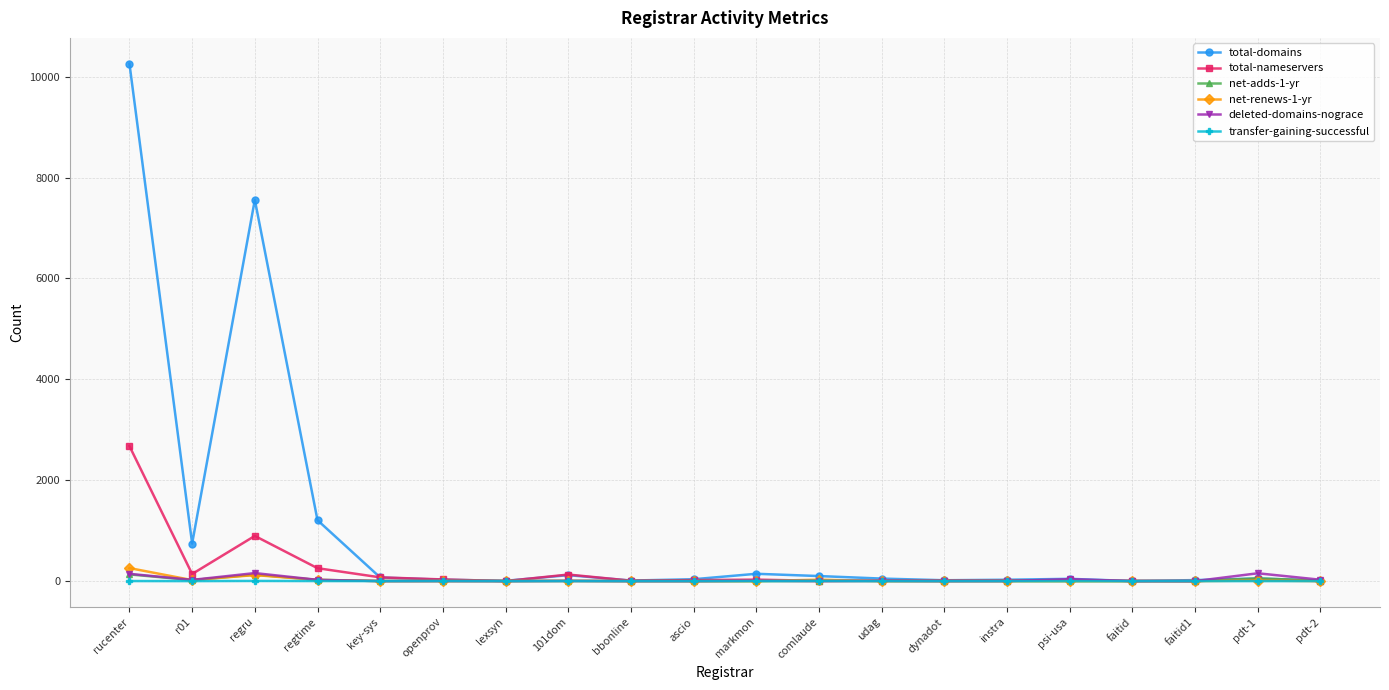

At which category does total-nameservers reach its first local peak?

regru